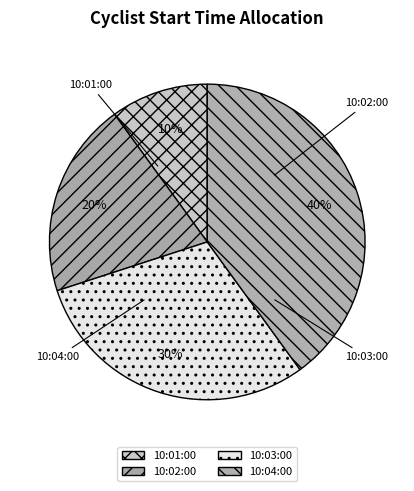

What is the smallest slice in the pie chart?

10:01:00